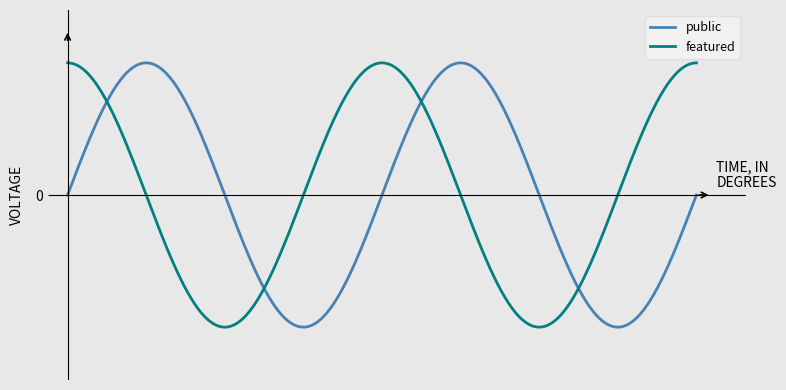

What are all the series names shown in the legend?

public, featured